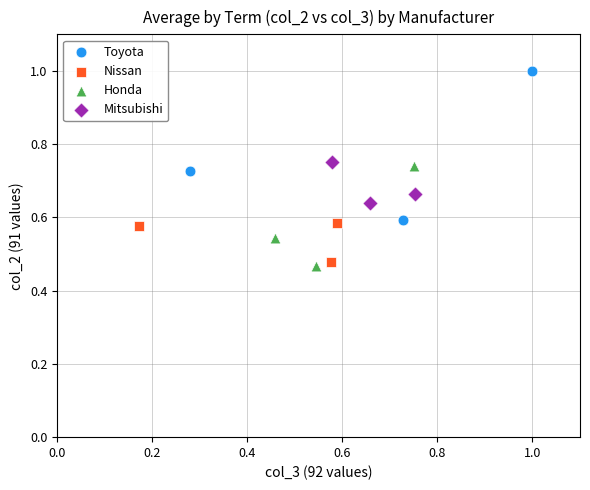

Which series has the largest Y range (max minus min)?

Toyota